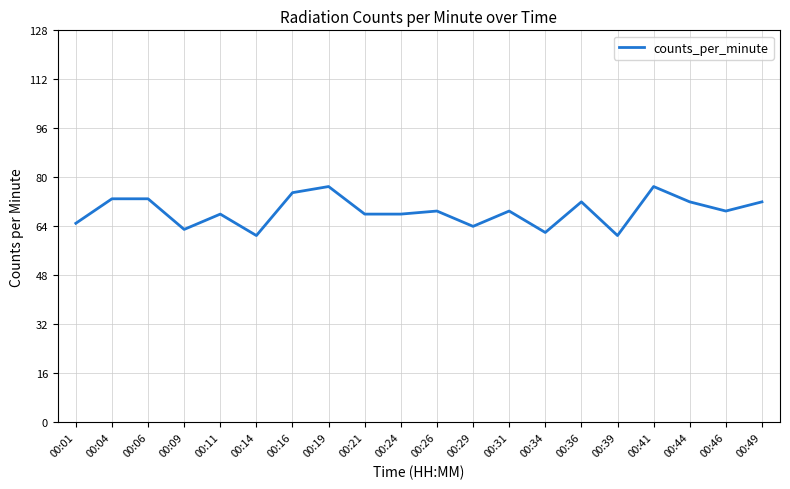

The value at 00:09 is 30. True or false?

False